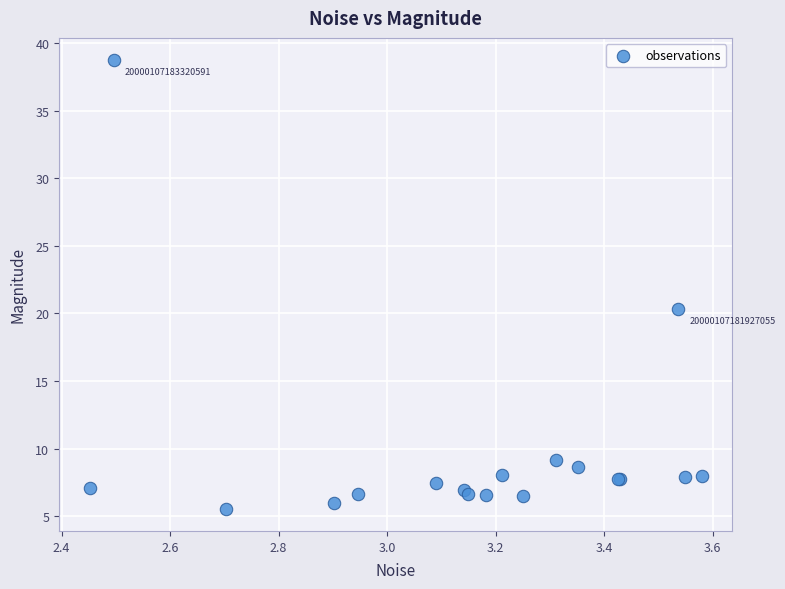

What Y value in the scatter plot is closest to 22?

20.3